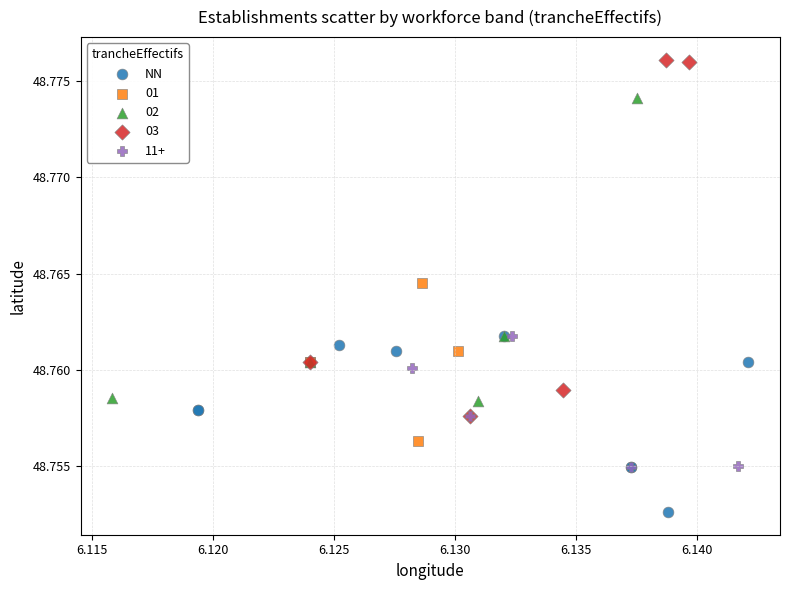

Which series contains the highest Y value?

03